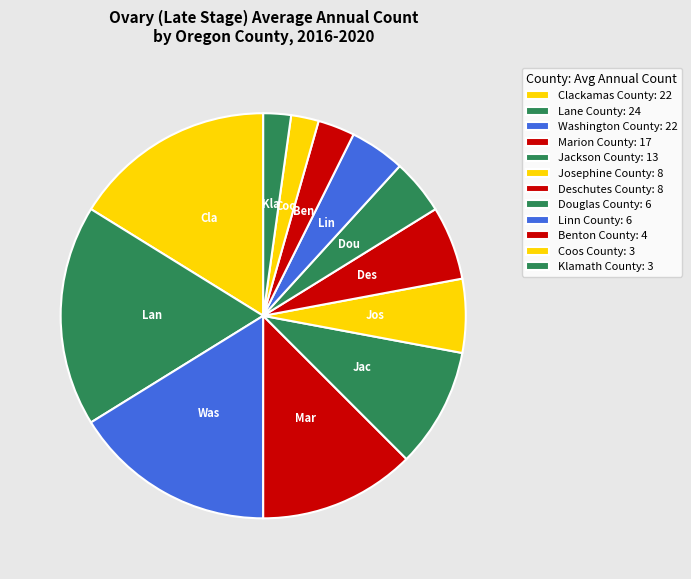

Approximately how many times larger is the value at Clackamas County compared to Douglas County?

3.7